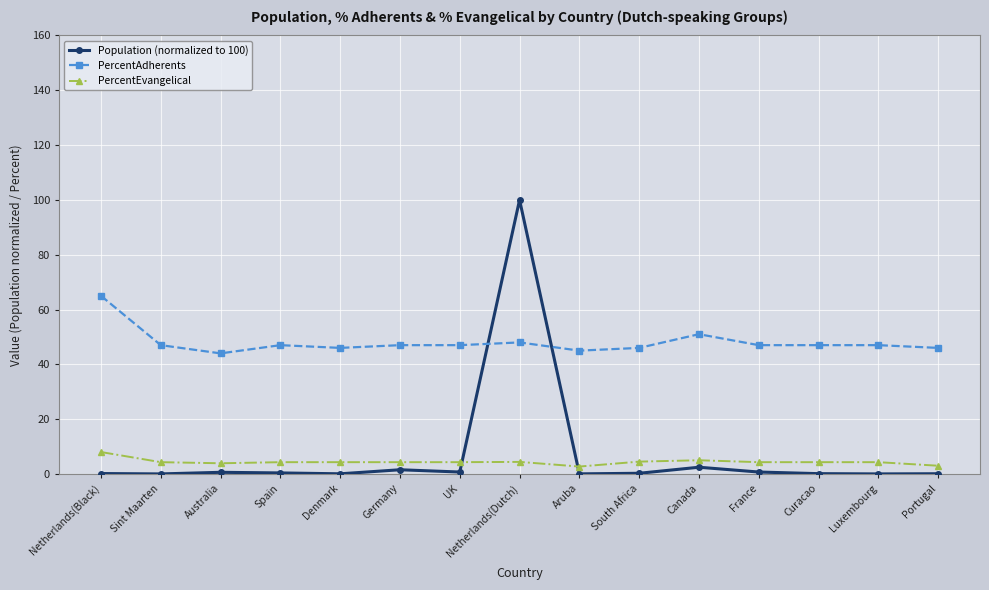

Where is PercentAdherents nearest to the value 54?

Canada